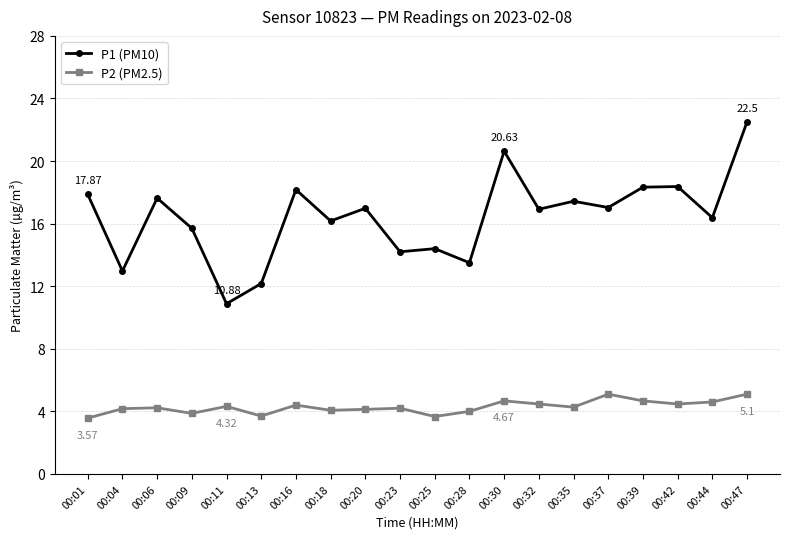

What are all the series names shown in the legend?

P1 (PM10), P2 (PM2.5)